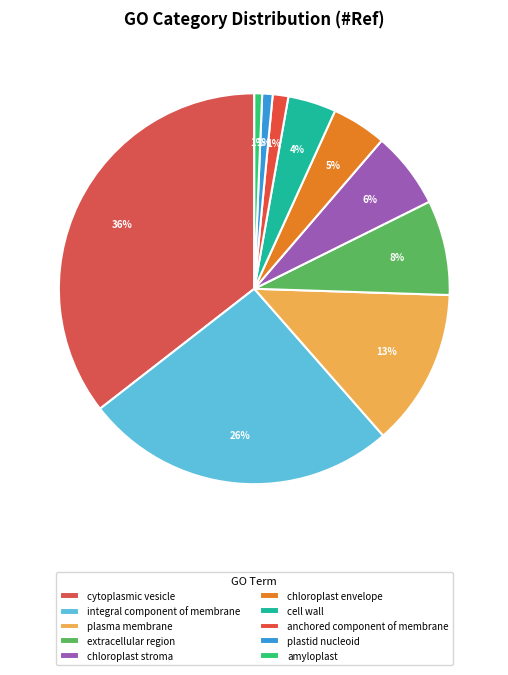

To the nearest percent, what is the combined percentage of anchored component of membrane and plasma membrane?

14%